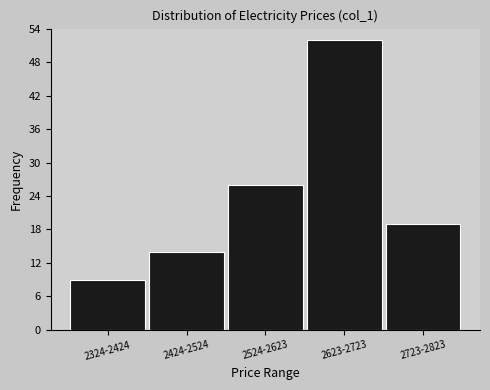

Reading left to right, extract all data points from this chart.

9	14	26	52	19